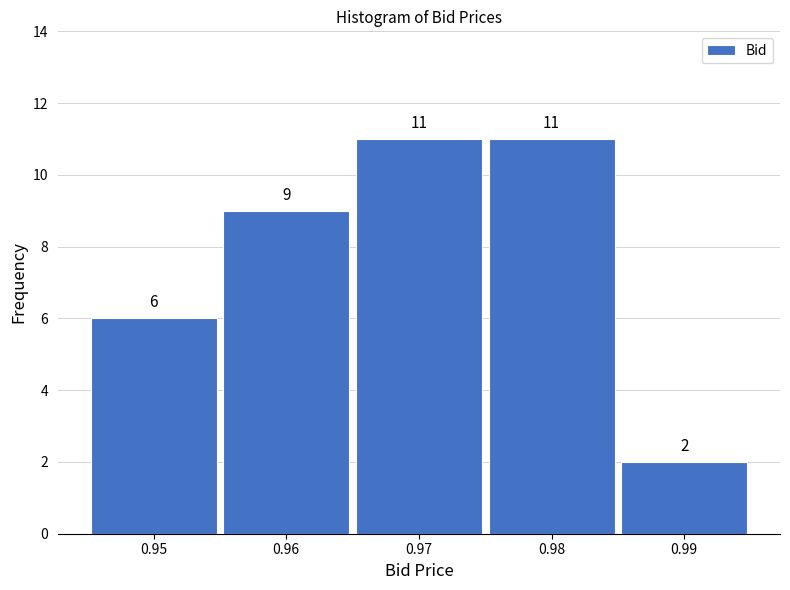

Reading left to right, list every bar in this chart as the range it spans on the x-axis followed by its height.

0.945 to 0.955: 6
0.955 to 0.965: 9
0.965 to 0.975: 11
0.975 to 0.985: 11
0.985 to 0.995: 2